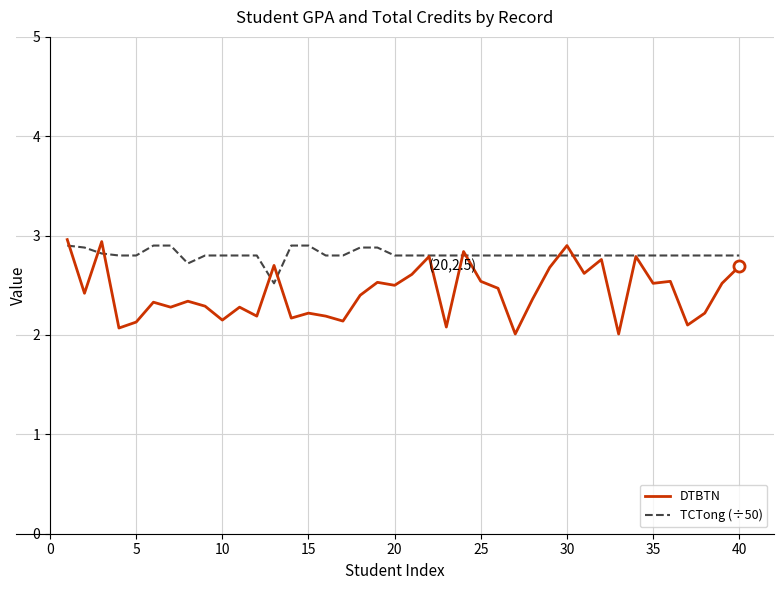

List the series in order of their overall mean, lowest first.

DTBTN, TCTong (÷50)